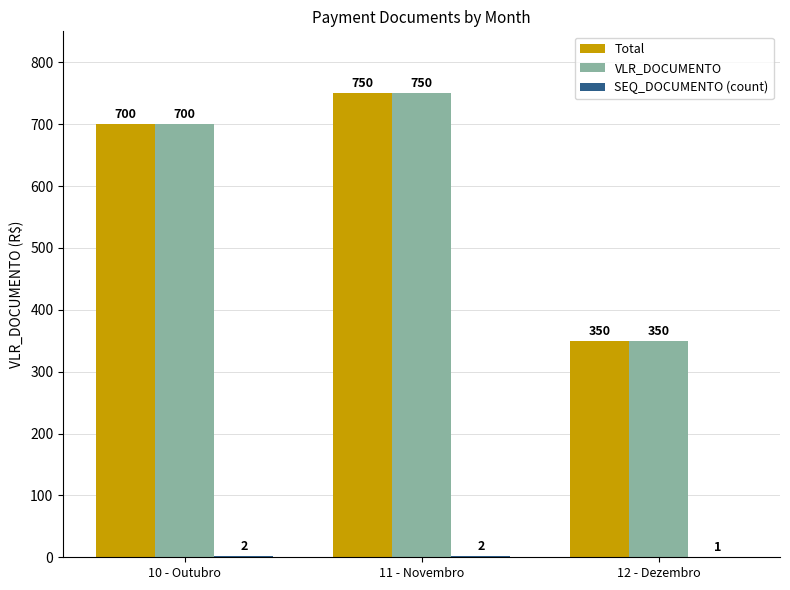

The Total series shows 750 at 11 - Novembro. True or false?

True